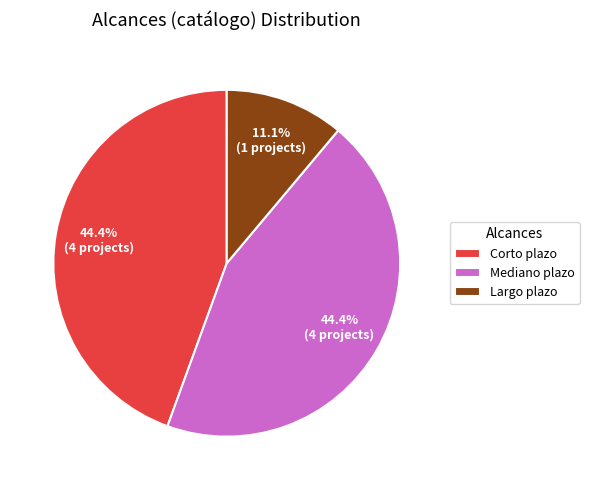

The Largo plazo slice represents 11% of the pie. True or false?

True